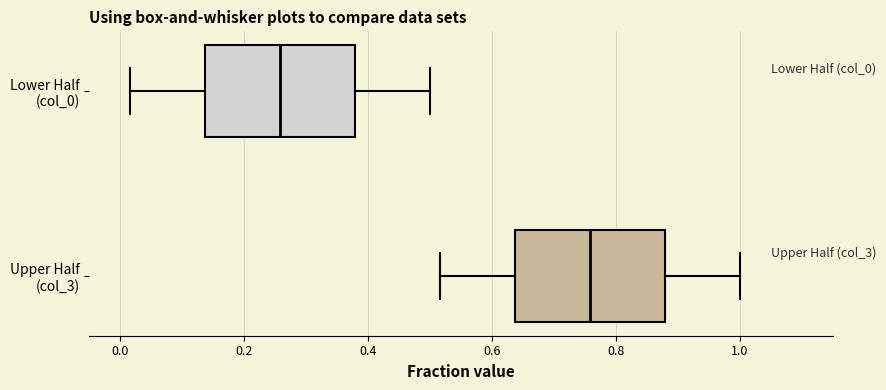

Where is the left edge of the box for Lower Half (col_0) on the x-axis? The values are not printed on the chart, so give them approximately, as read against the axis.

0.14